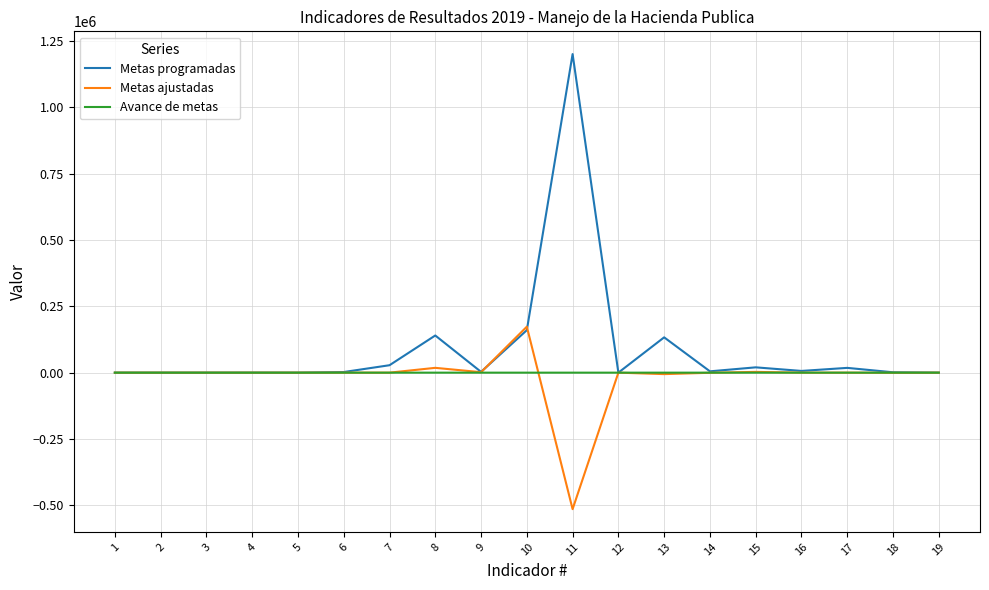

At which label does Metas programadas first exceed 3000?

7